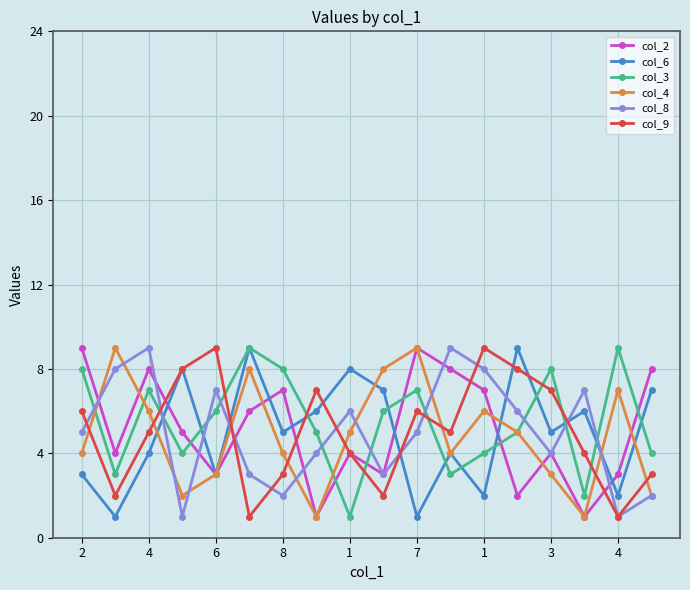

True or false: col_3 has more than 1 points higher than both neighbors.

True